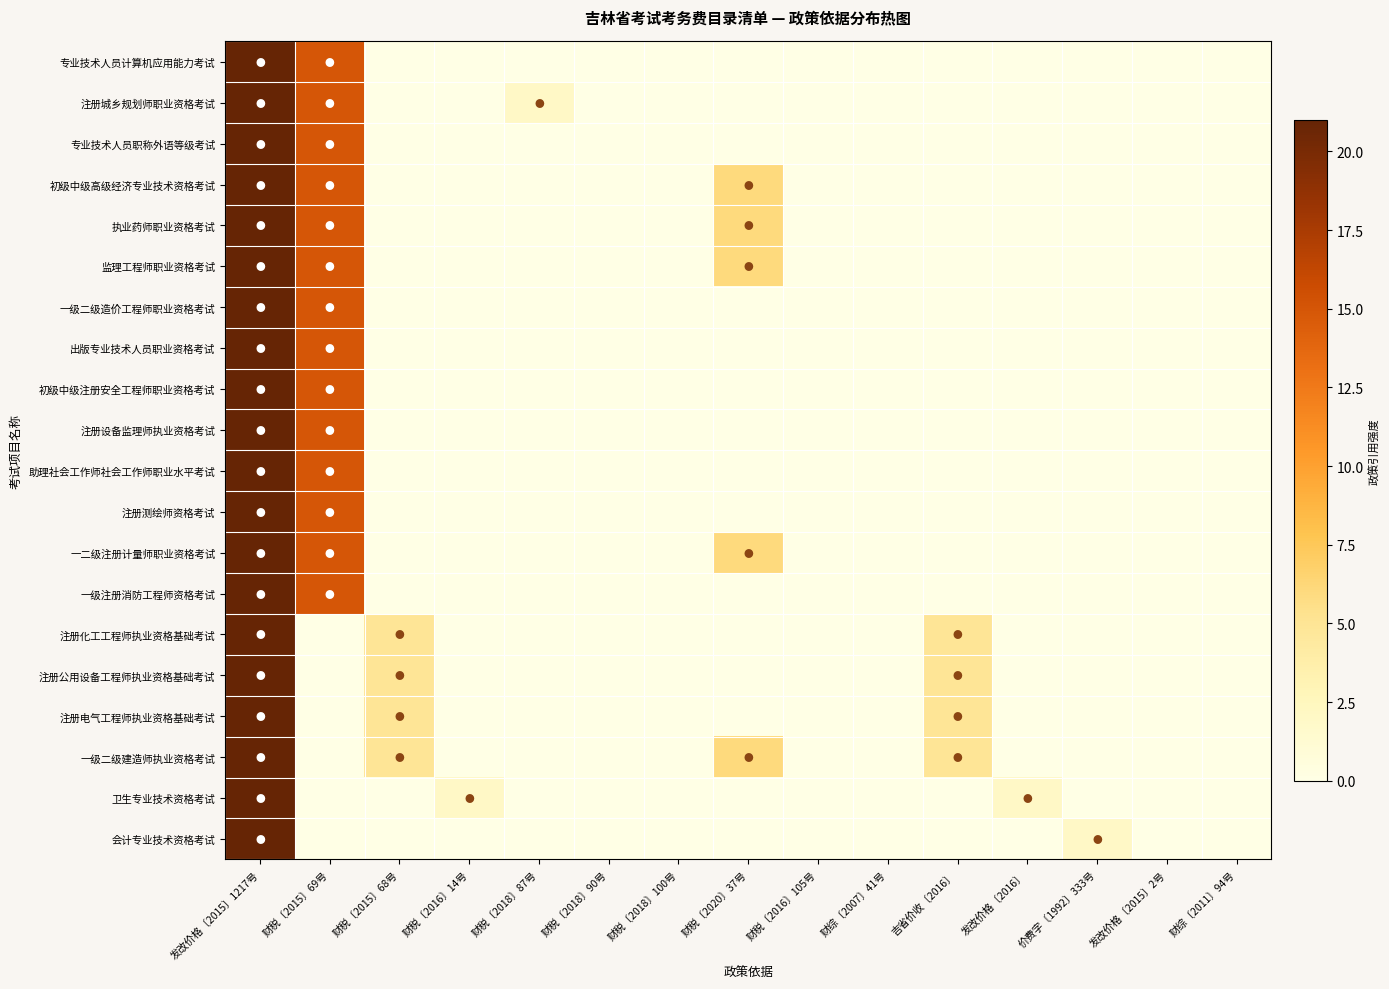

At which category is the sum across all series the highest?

发改价格〔2015〕1217号